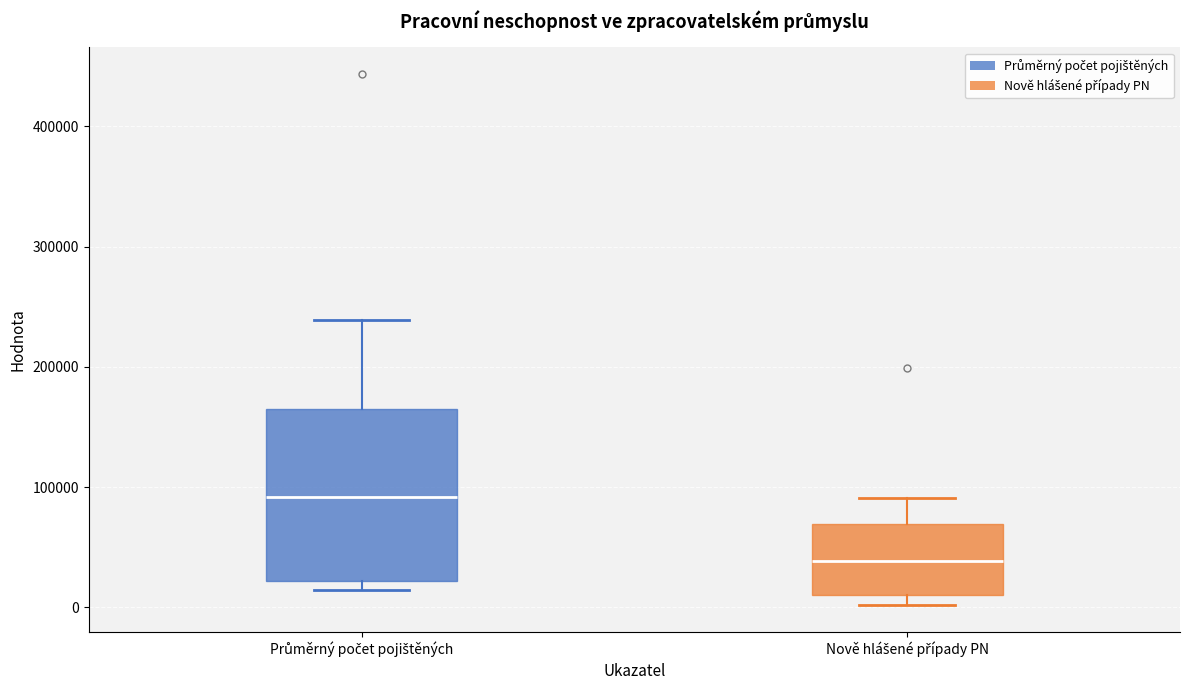

Which box's median line is the highest?

Průměrný počet pojištěných